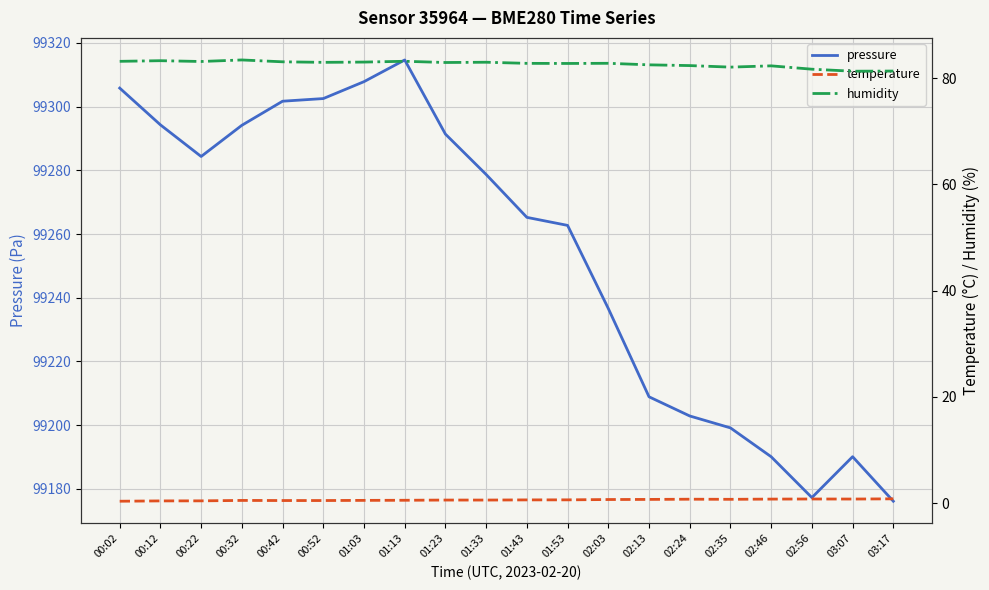

Reading right to left, extract all data points from this chart.

pressure: 03:17=99176.1	03:07=99190.1	02:56=99177.3	02:46=99190.1	02:35=99199.1	02:24=99202.9	02:13=99208.9	02:03=99236.6	01:53=99262.7	01:43=99265.2	01:33=99278.7	01:23=99291.4	01:13=99314.6	01:03=99307.8	00:52=99302.5	00:42=99301.7	00:32=99294.1	00:22=99284.3	00:12=99294.3	00:02=99305.8
temperature: 03:17=0.8	03:07=0.8	02:56=0.8	02:46=0.8	02:35=0.7	02:24=0.7	02:13=0.7	02:03=0.7	01:53=0.6	01:43=0.6	01:33=0.6	01:23=0.6	01:13=0.5	01:03=0.5	00:52=0.5	00:42=0.5	00:32=0.5	00:22=0.4	00:12=0.4	00:02=0.4
humidity: 03:17=81.3	03:07=81.3	02:56=81.7	02:46=82.3	02:35=82.1	02:24=82.4	02:13=82.5	02:03=82.8	01:53=82.8	01:43=82.8	01:33=83.0	01:23=83.0	01:13=83.2	01:03=83.0	00:52=83.0	00:42=83.1	00:32=83.4	00:22=83.1	00:12=83.3	00:02=83.2